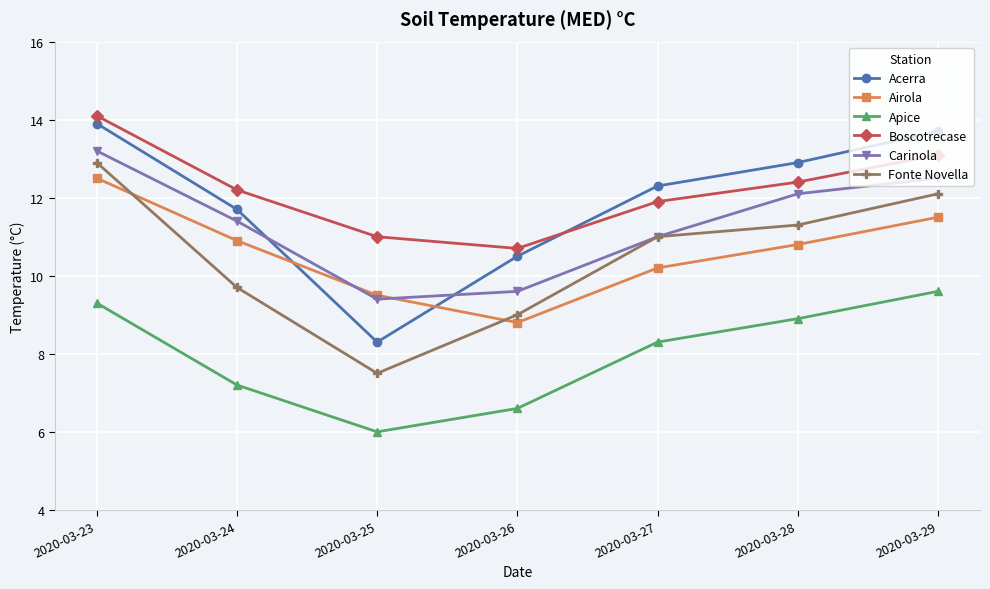

Which label corresponds to the smallest value in the chart?

2020-03-25